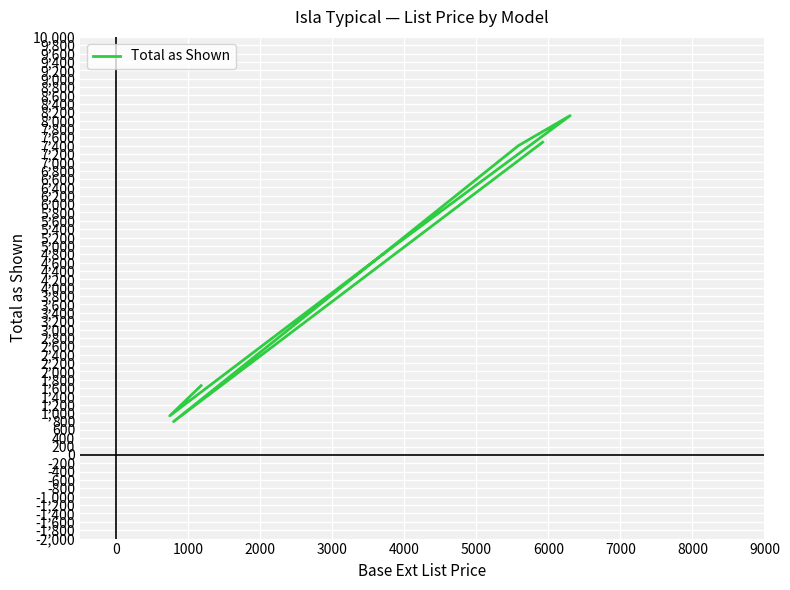

What is the difference between the second highest and minimum values?

6683